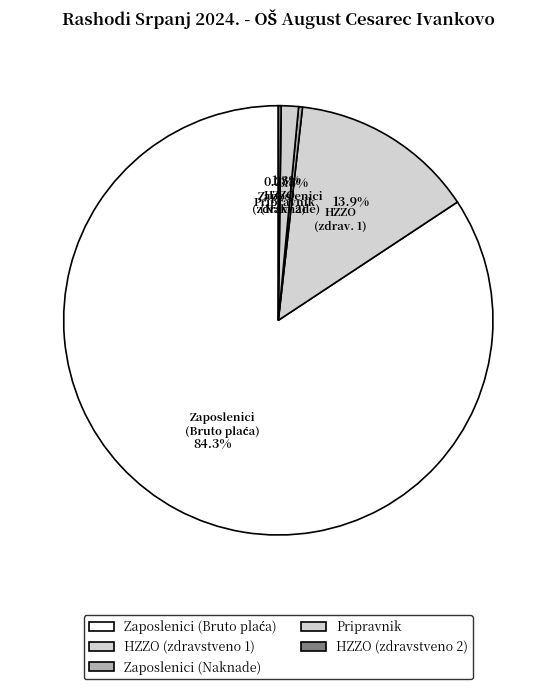

Count the number of slices in the pie.

5